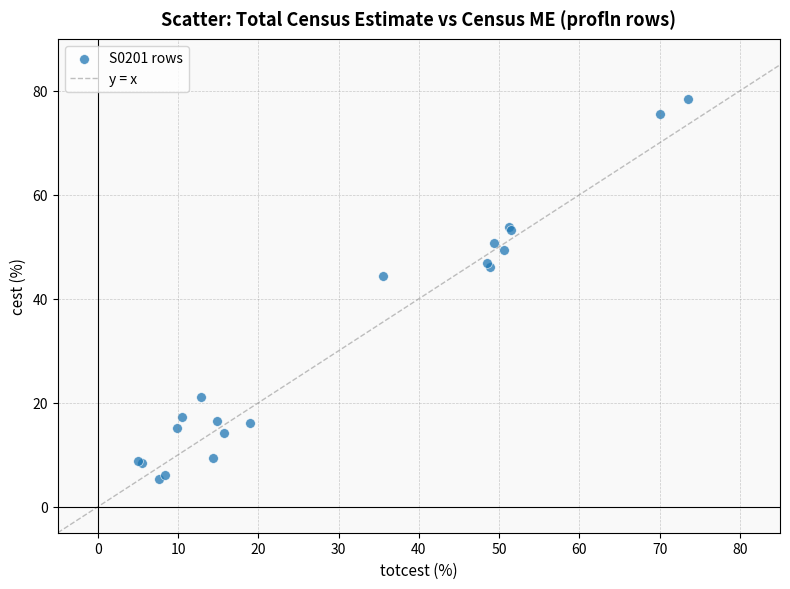

What Y value in the scatter plot is closest to 41?

44.3